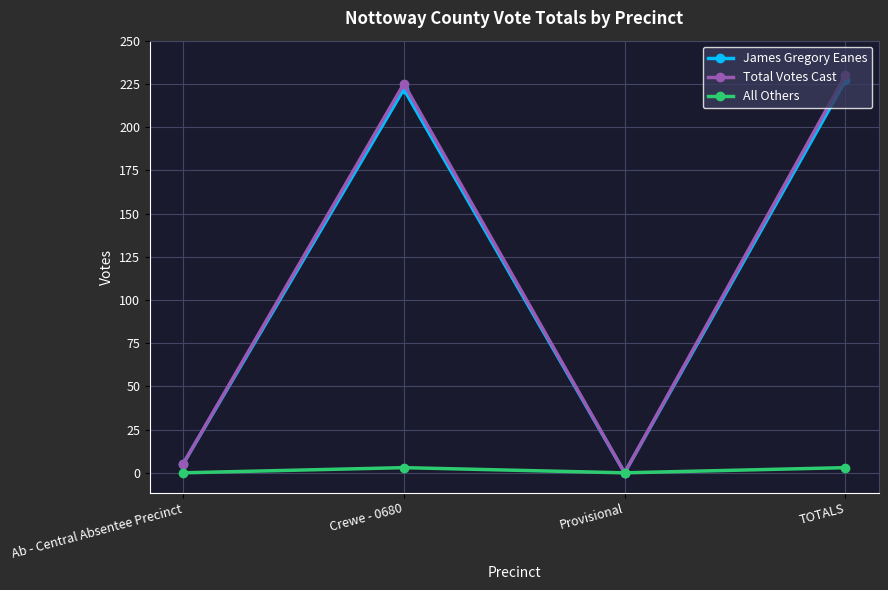

How many interior local valleys does the James Gregory Eanes series have?

1